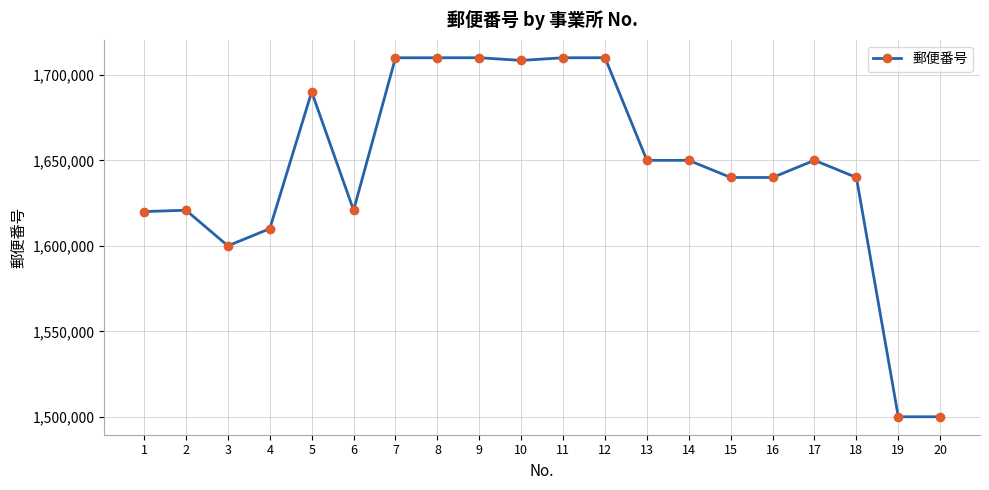

Approximately how many times larger is the value at 4 compared to 17?

1.0